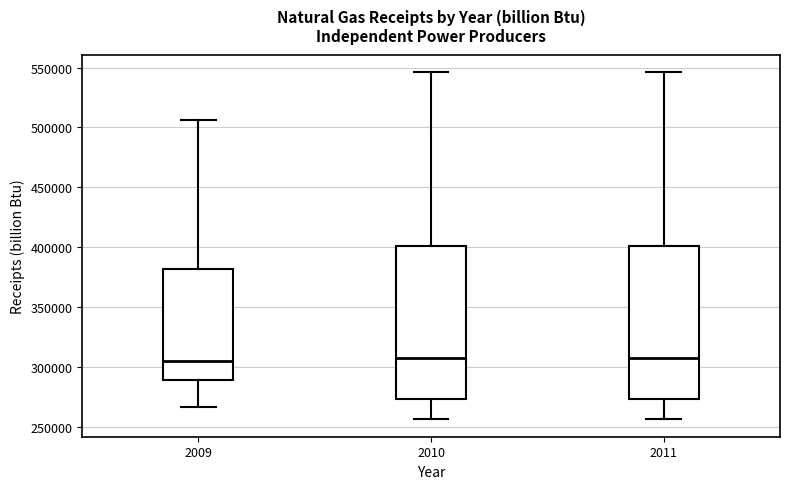

Reading left to right, transcribe this box plot: for each box, give where its median line is, the range the box spans, and where its two whiskers end, as read against the y-axis. The values are not printed on the chart, so give them approximately, as read against the axis.

2009: median 305000, box 290000 to 380000, whiskers 265000 to 505000
2010: median 305000, box 275000 to 400000, whiskers 255000 to 545000
2011: median 305000, box 275000 to 400000, whiskers 255000 to 545000